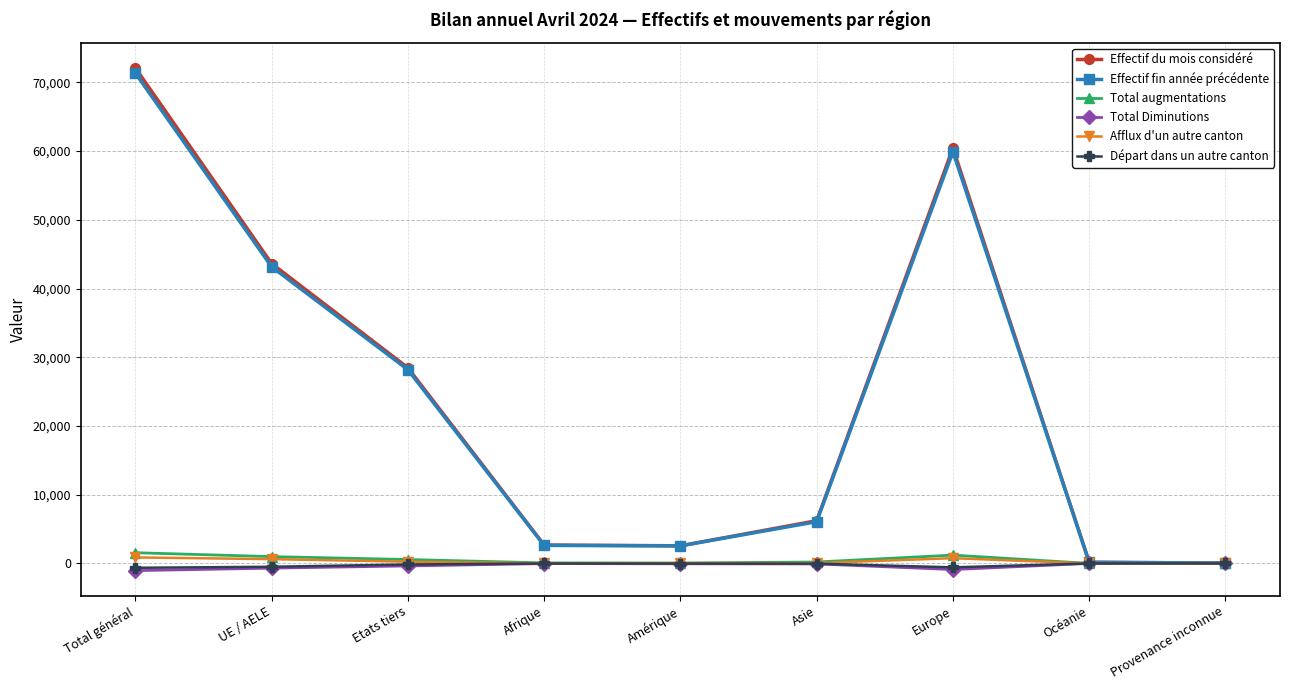

What is the average value of the Afflux d'un autre canton series?

291